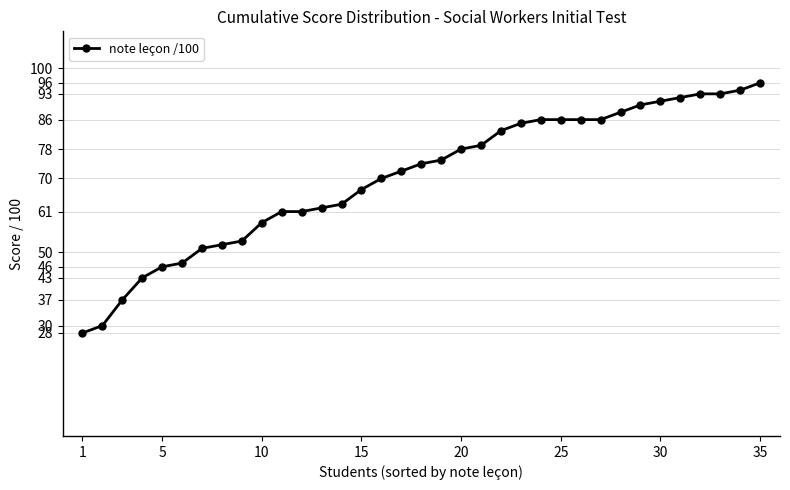

What is the value of the 11th point from the left?

61